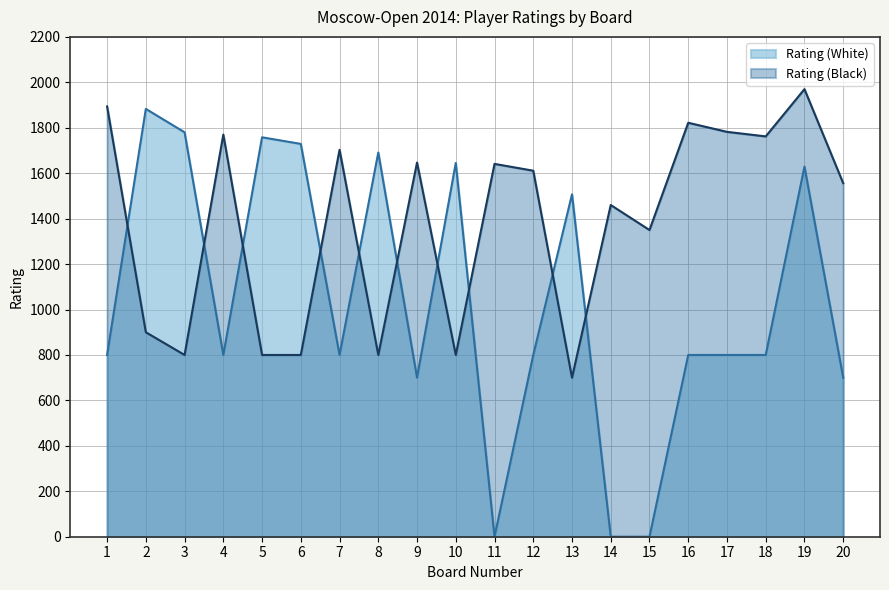

What is the maximum value for Rating (White)?

1883